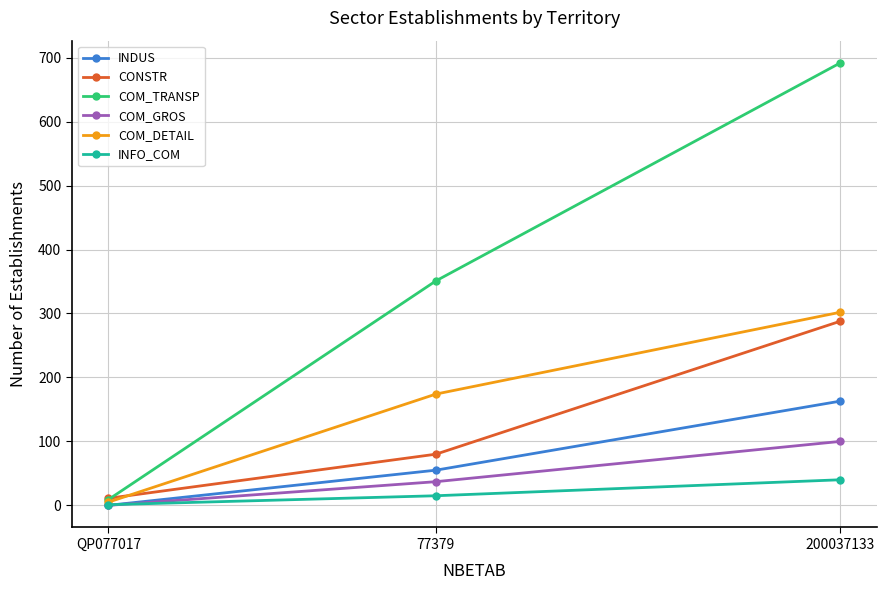

Which category has the lowest value in the COM_DETAIL series?

QP077017